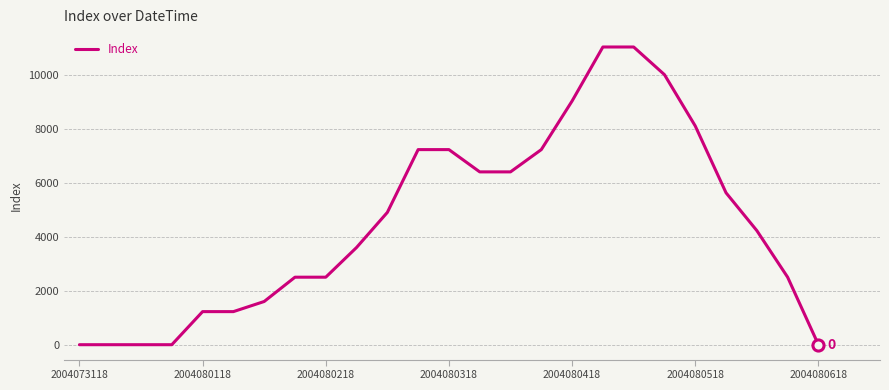

What is the difference between the maximum and minimum values?

11025